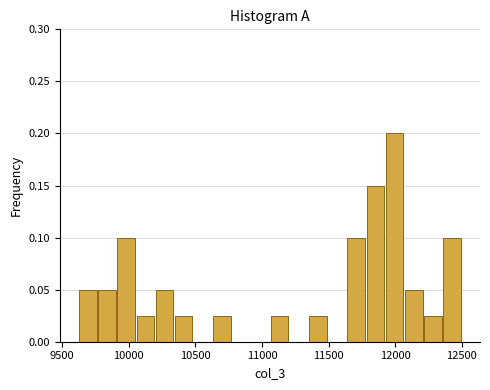

Read against the x-axis, roughly where is the centre of the tallest bar?

12000